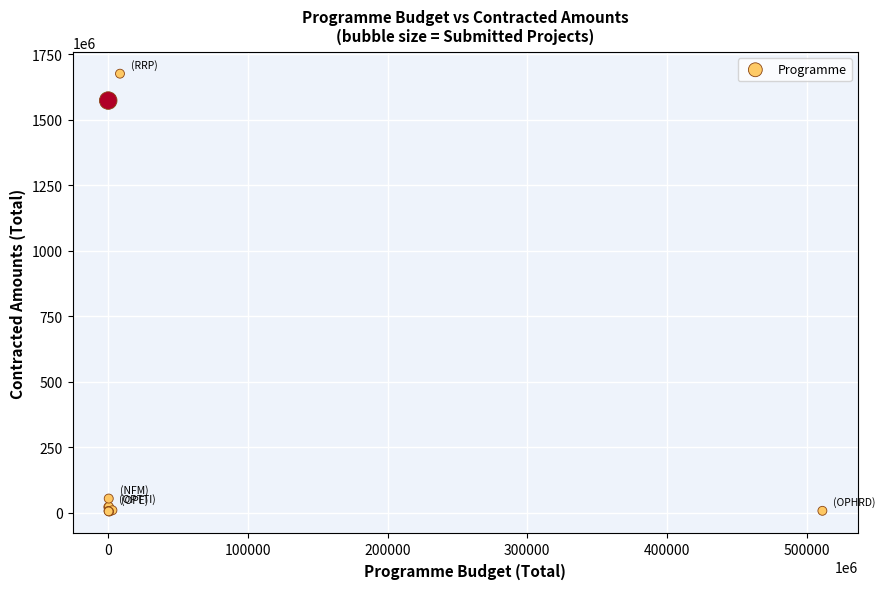

What Y value in the scatter plot is closest to 839569836?

1572706368.9